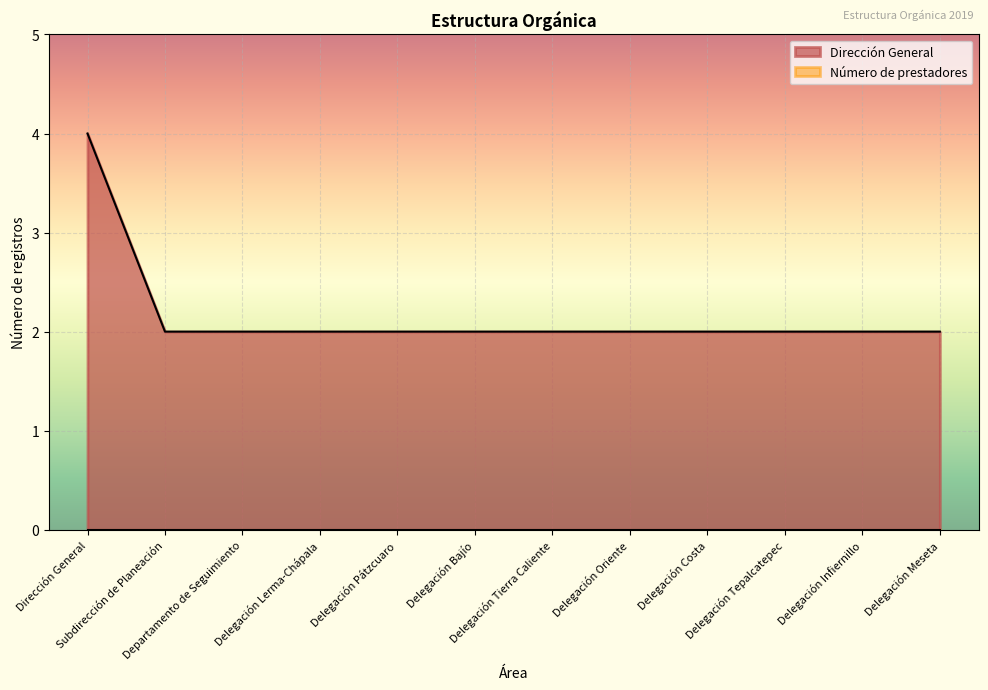

Which series has the largest total across all categories?

Dirección General